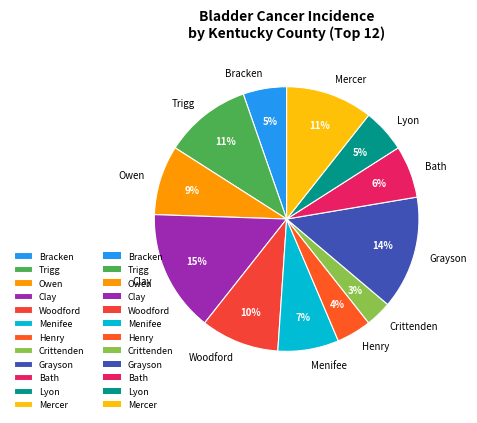

Does Bath represent more than half of the total?

No